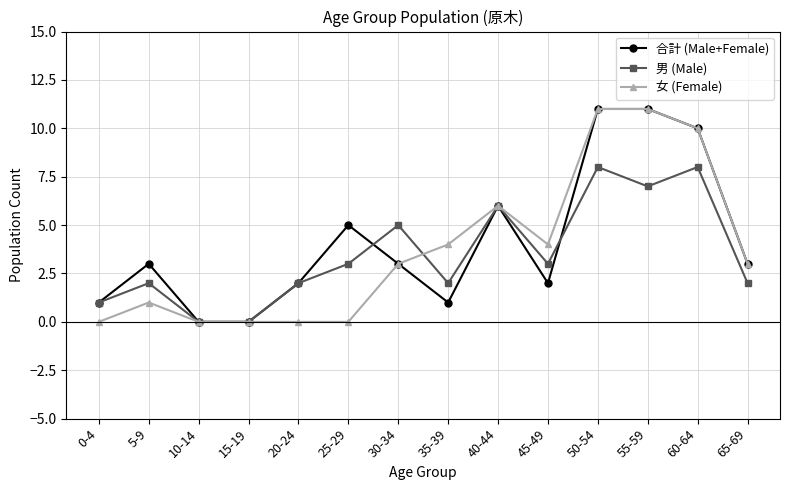

After their last crossing, which series has the higher values: 合計 (Male+Female) or 男 (Male)?

合計 (Male+Female)